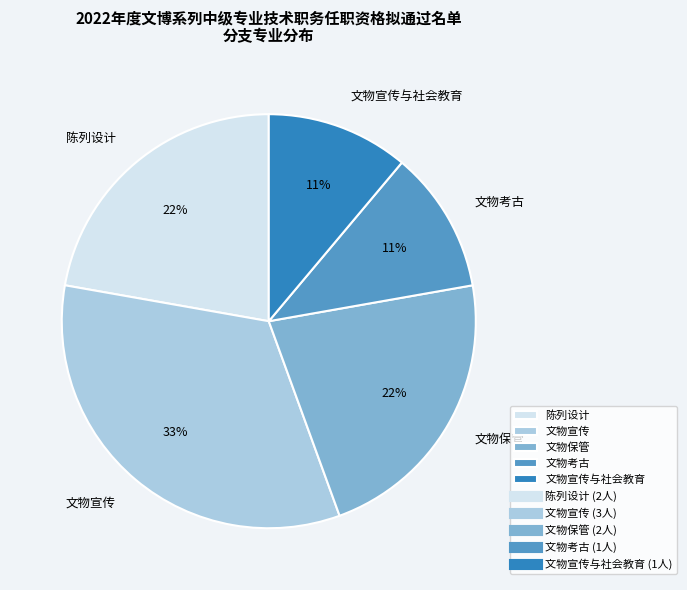

To the nearest percent, what percentage of the pie is 文物宣传?

33%